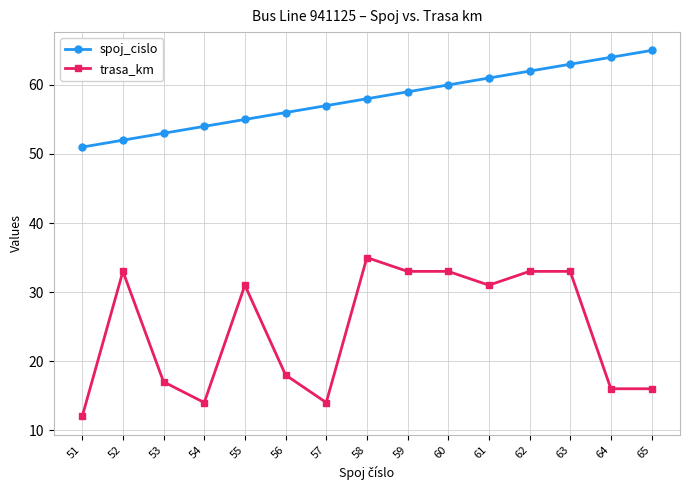

What are all the series names shown in the legend?

spoj_cislo, trasa_km